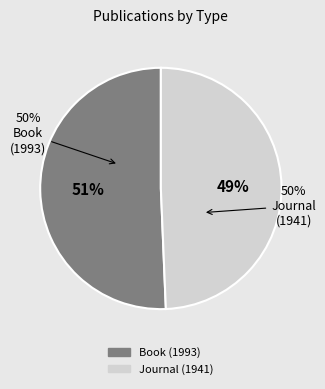

Which category has the smallest portion of the pie?

Journal (1941)